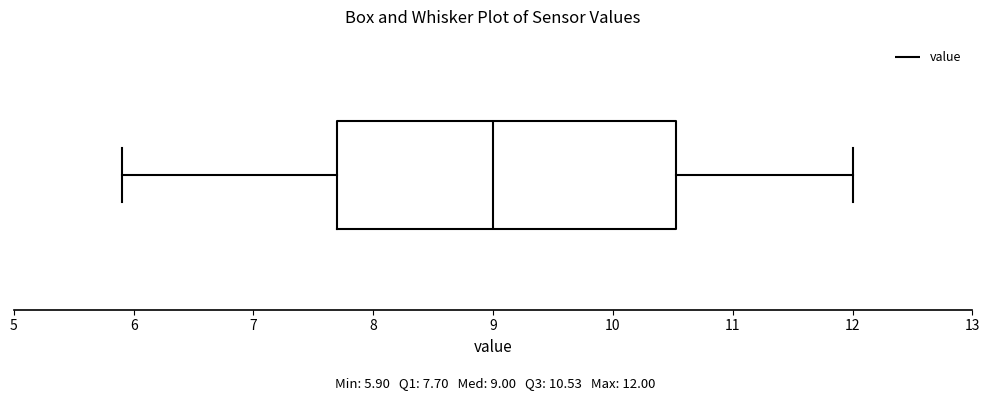

Transcribe this box plot: give where the median line is, the range the box spans, and where the two whiskers end, as read against the x-axis. The values are not printed on the chart, so give them approximately, as read against the axis.

median 9.0, box 7.7 to 10.5, whiskers 5.9 to 12.0